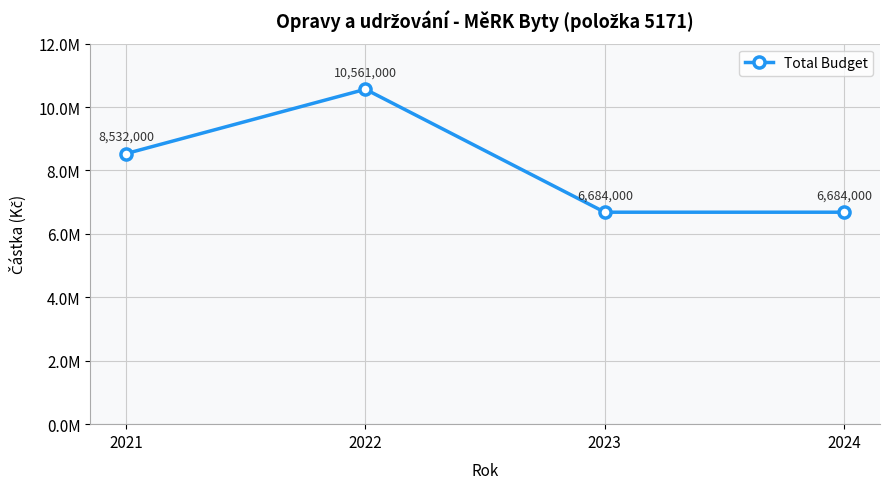

Read the value at 2021, to the nearest 100.

8532000